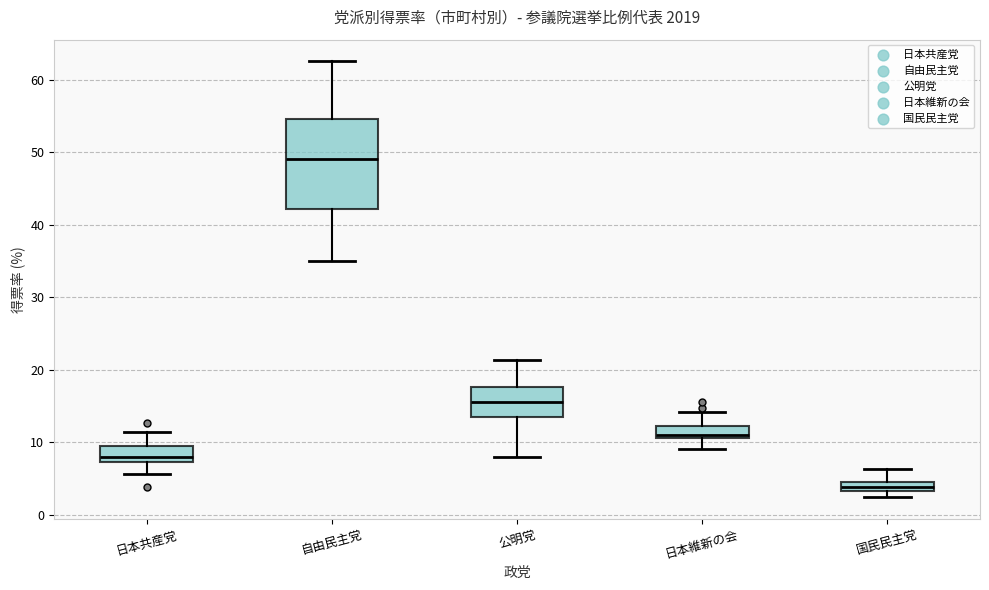

Where is the upper edge of the box for 自由民主党 on the y-axis? The values are not printed on the chart, so give them approximately, as read against the axis.

55